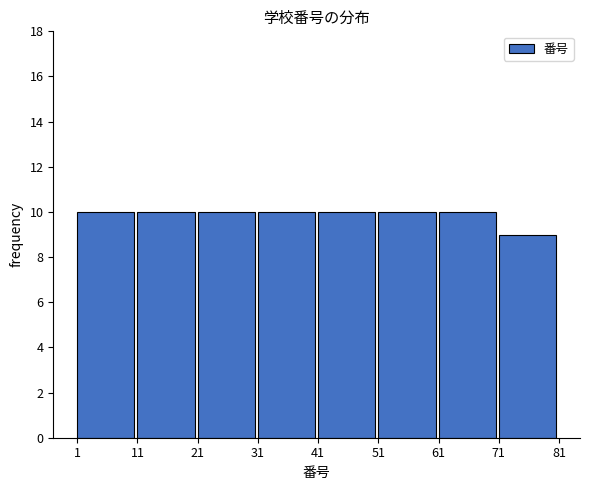

What is the height of the bar covering 61 to 71 on the x-axis? The values are not printed on the chart, so give them approximately, as read against the axis.

10